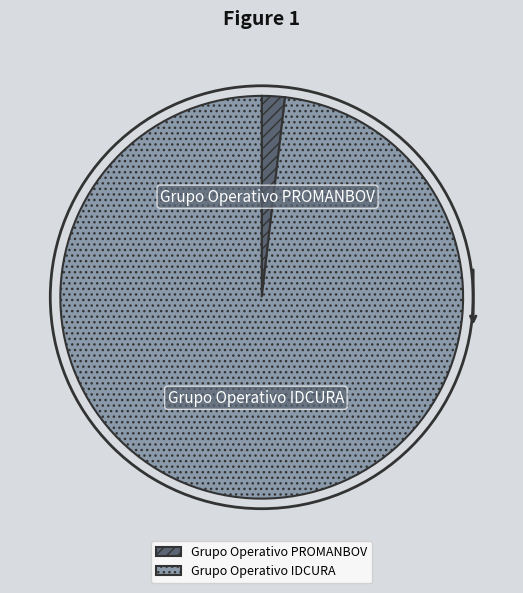

Which category accounts for the majority?

Grupo Operativo IDCURA